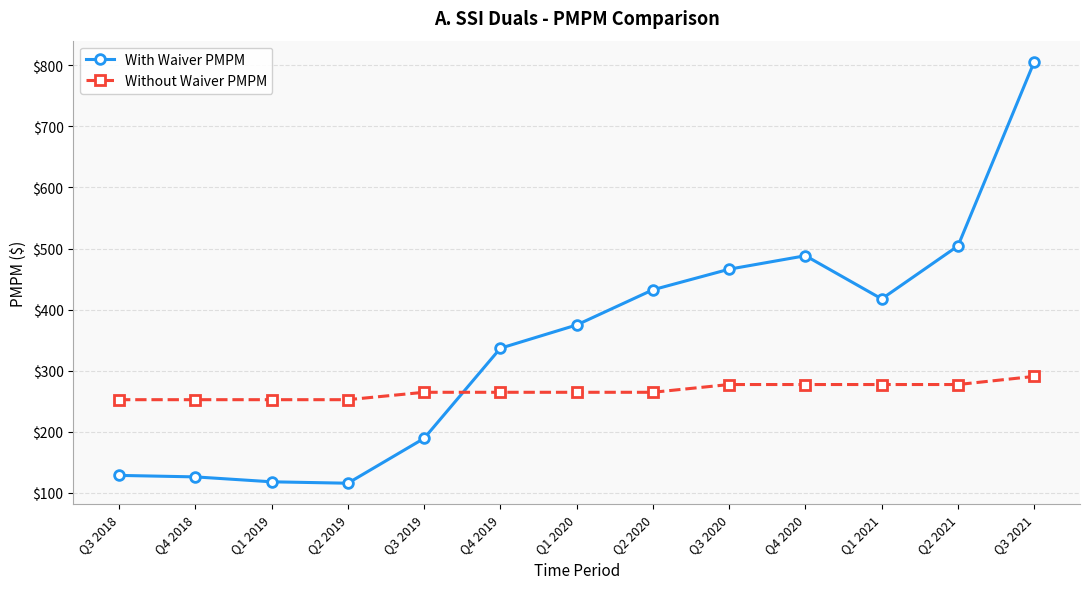

What is the sum of all Without Waiver PMPM values?

3467.9